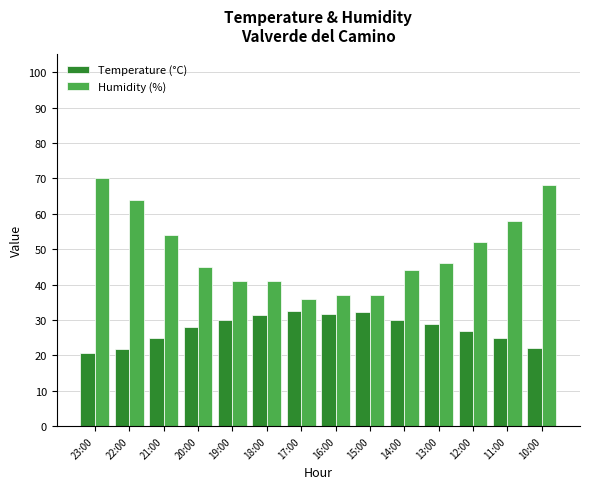

List the series in order of their peak value, highest first.

Humidity (%), Temperature (°C)